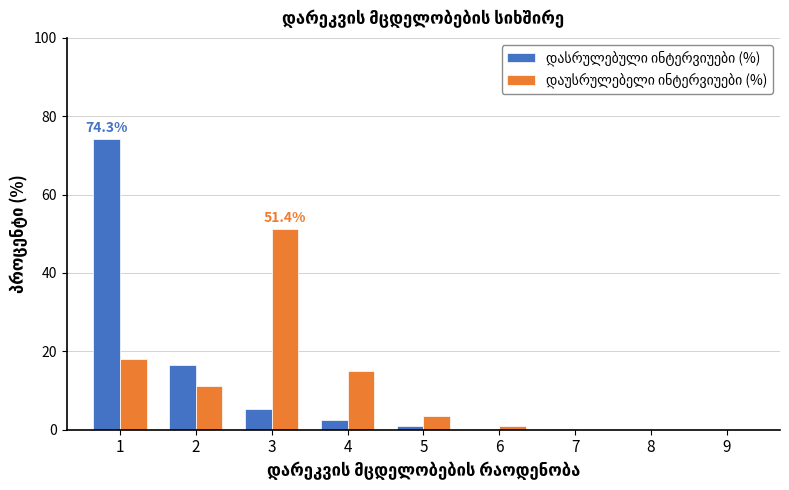

What is the total value across all series at 1?

92.3